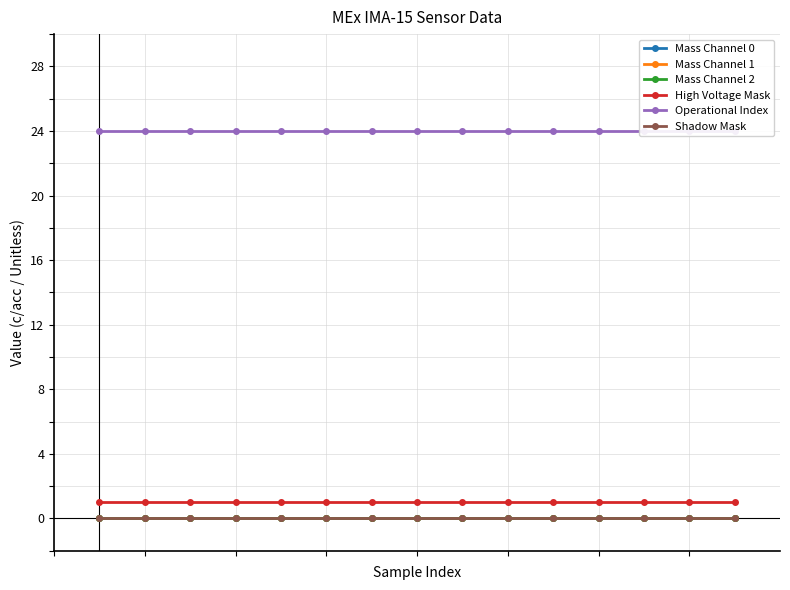

At 9, list the series in order from largest to smallest.

Operational Index, High Voltage Mask, Mass Channel 0, Mass Channel 1, Mass Channel 2, Shadow Mask